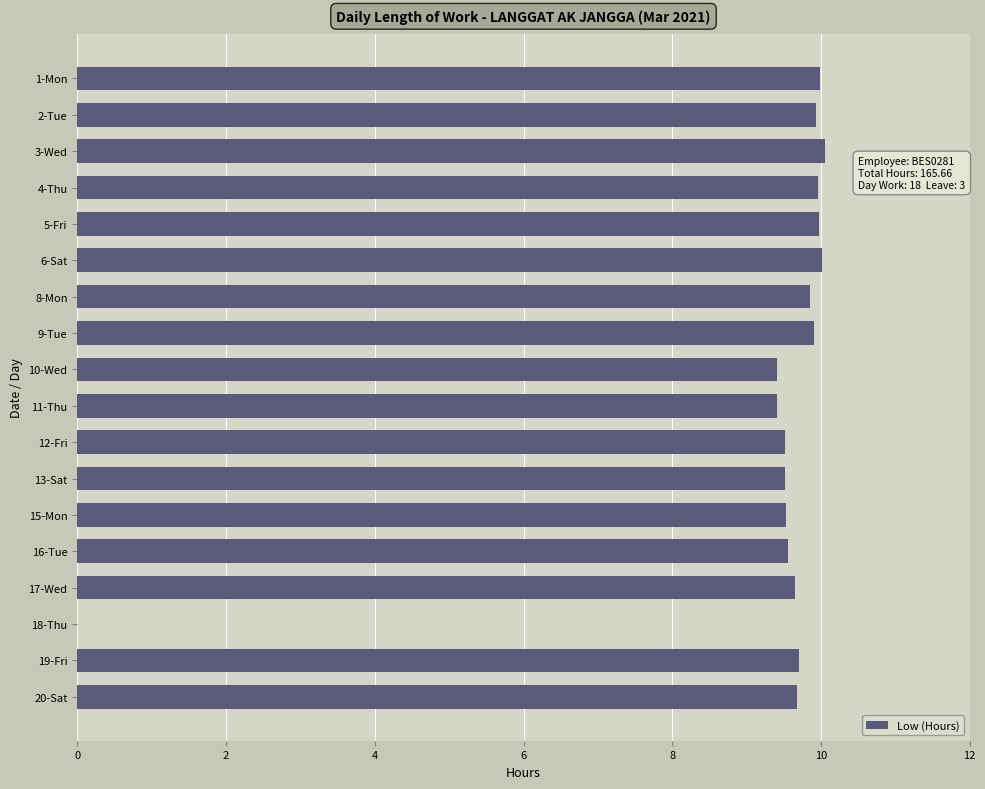

Is it true that the value at 20-Sat is 9.7?

True